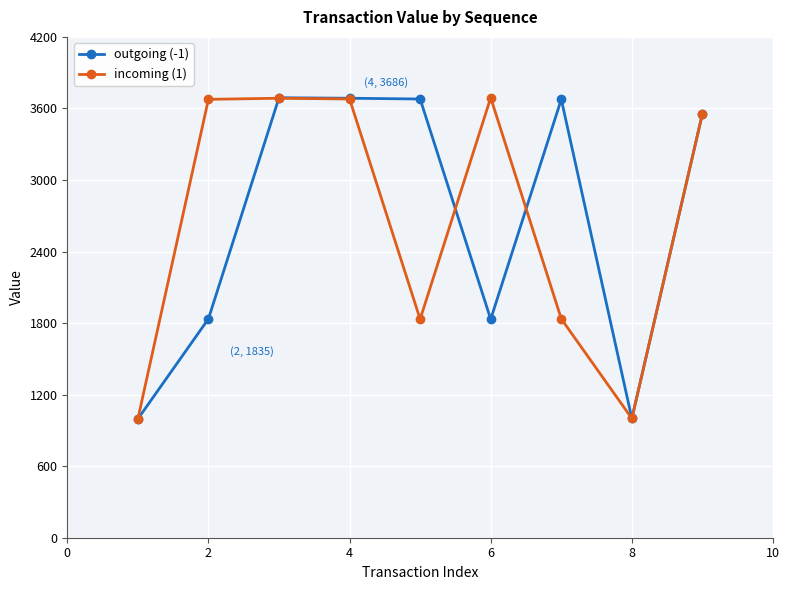

True or false: incoming (1) and outgoing (-1) intersect in this chart.

True